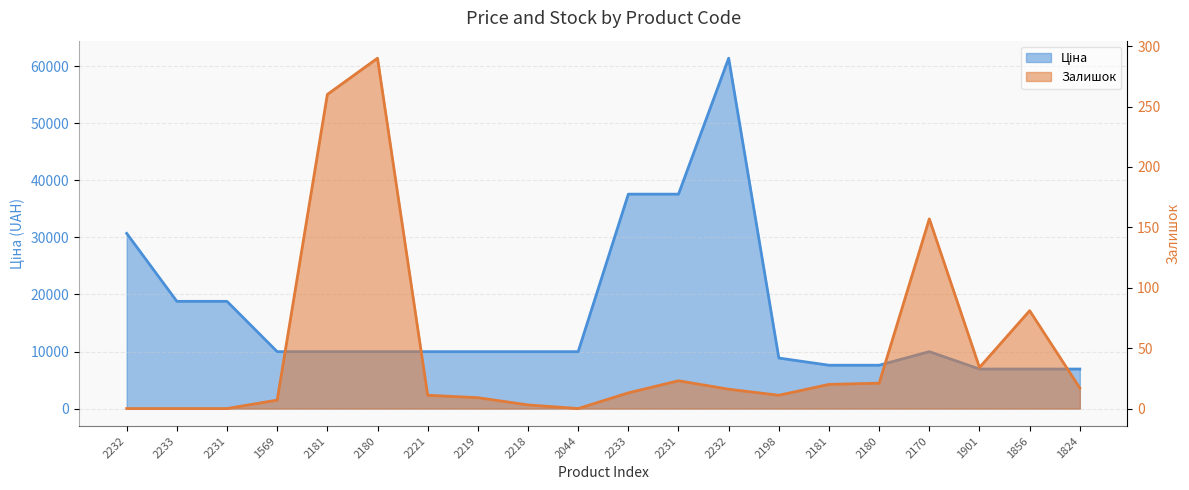

What is the value of the Ціна point at the 19th from the left?

6925.7